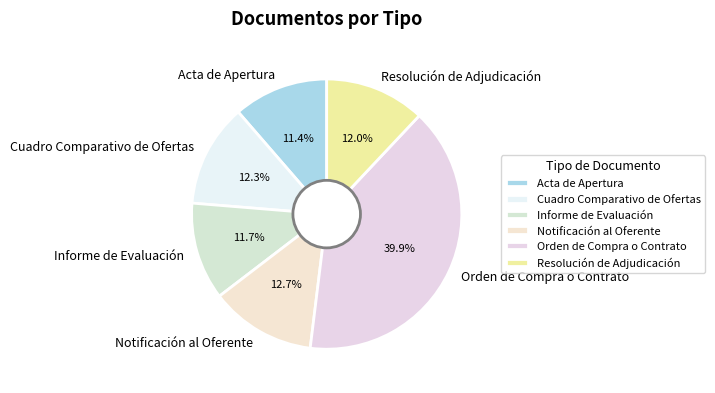

To the nearest percent, what is the combined percentage of Orden de Compra o Contrato and Notificación al Oferente?

53%